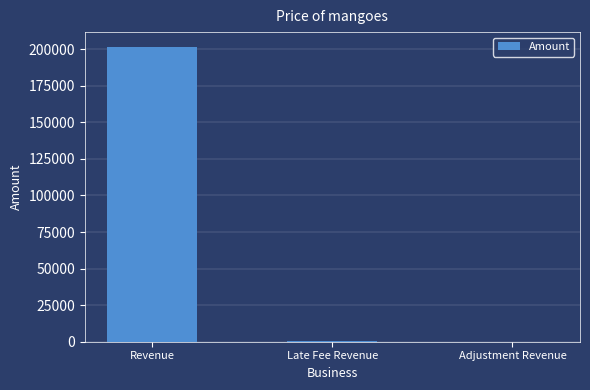

At which label is the value closest to 100833?

Late Fee Revenue